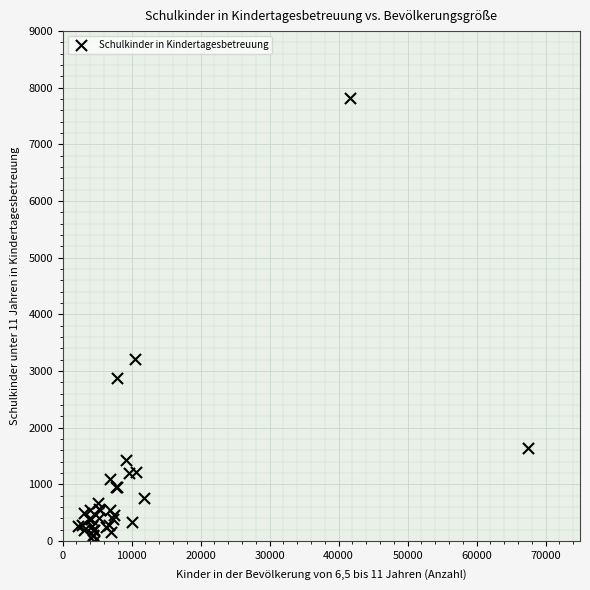

What Y value in the scatter plot is closest to 3911?

3215